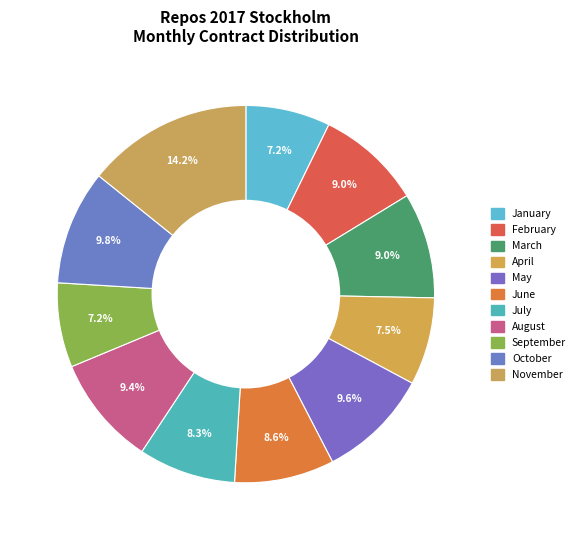

Which slice is the largest?

November